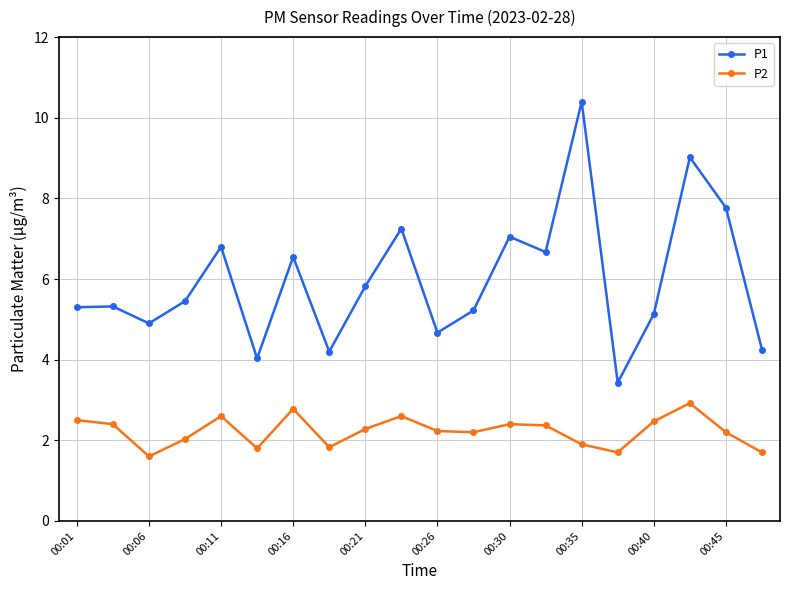

What is the maximum value shown in the chart?

10.4